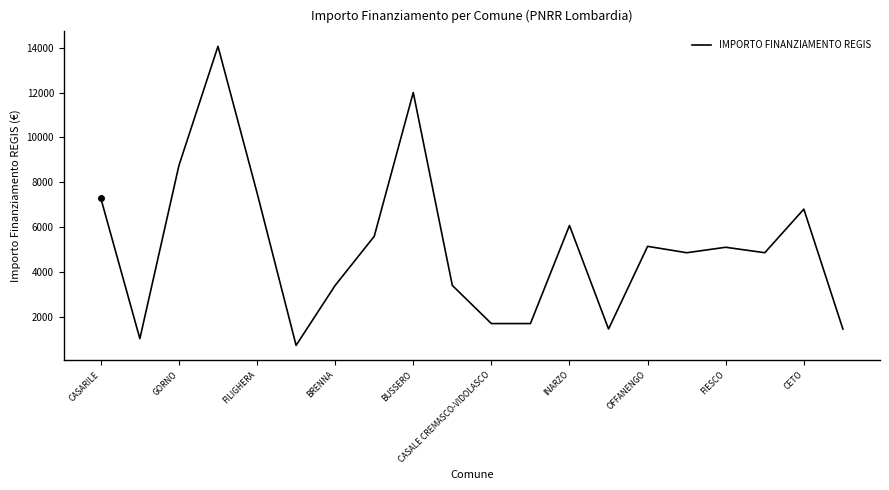

What is the difference between the maximum and minimum values?

13334